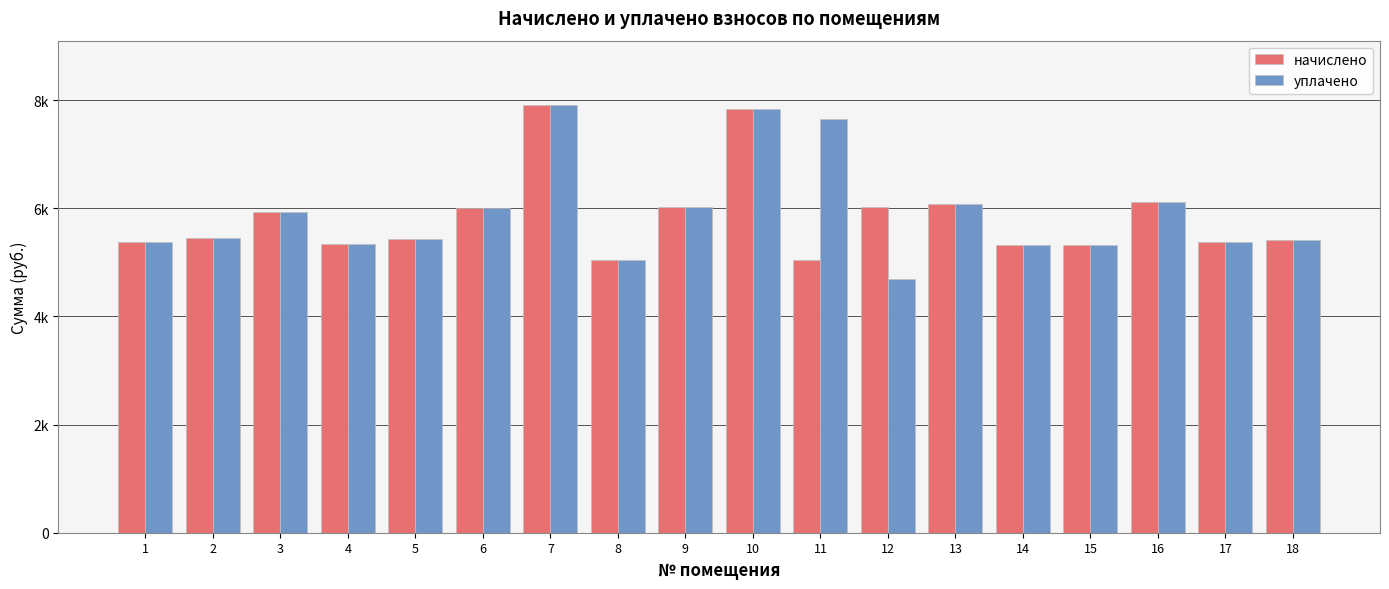

Which series has the largest range (max minus min)?

уплачено